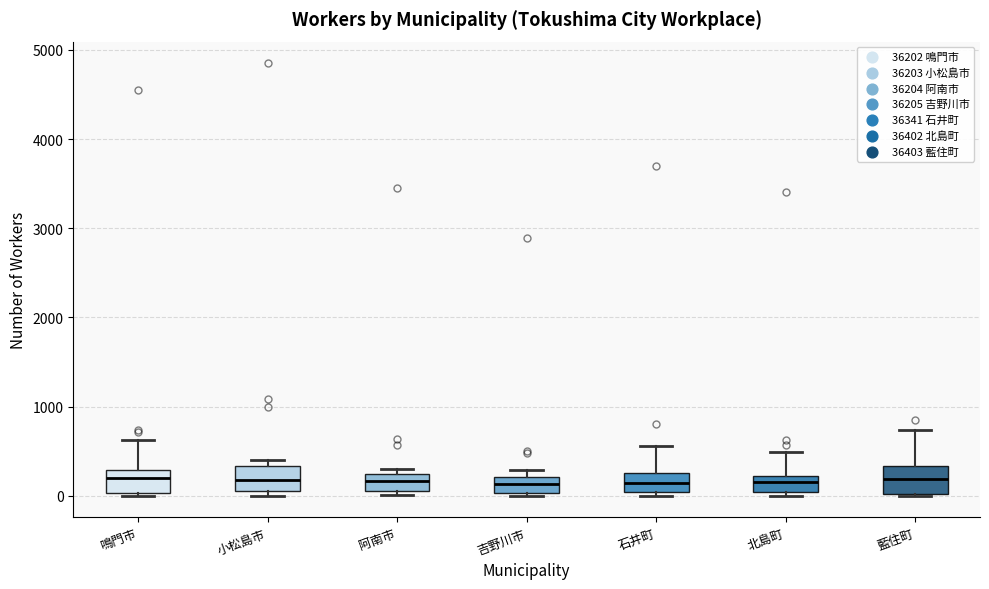

Reading left to right, transcribe this box plot: for each box, give where its median line is, the range the box spans, and where its two whiskers end, as read against the y-axis. The values are not printed on the chart, so give them approximately, as read against the axis.

鳴門市: median 200, box 0 to 300, whiskers 0 (just below the box's lower edge) to 600
小松島市: median 200, box 100 to 300, whiskers 0 to 400
阿南市: median 200 (inside the box), box 100 to 200, whiskers 0 to 300
吉野川市: median 100, box 0 to 200, whiskers 0 to 300
石井町: median 100, box 0 to 300, whiskers 0 (just below the box's lower edge) to 600
北島町: median 200 (inside the box), box 0 to 200, whiskers 0 (just below the box's lower edge) to 500
藍住町: median 200, box 0 to 300, whiskers 0 to 700